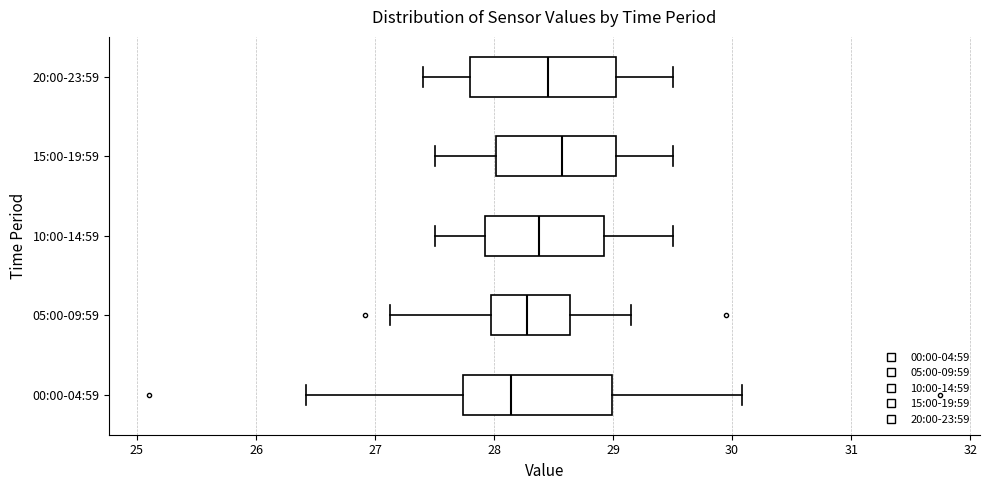

Reading bottom to top, read every box against the x-axis: the position of its median line, the range the box covers, and the ends of its whiskers. The values are not printed on the chart, so give them approximately, as read against the axis.

00:00-04:59: median 28.1, box 27.7 to 29.0, whiskers 26.4 to 30.1
05:00-09:59: median 28.3, box 28.0 to 28.6, whiskers 27.1 to 29.2
10:00-14:59: median 28.4, box 27.9 to 28.9, whiskers 27.5 to 29.5
15:00-19:59: median 28.6, box 28.0 to 29.0, whiskers 27.5 to 29.5
20:00-23:59: median 28.5, box 27.8 to 29.0, whiskers 27.4 to 29.5